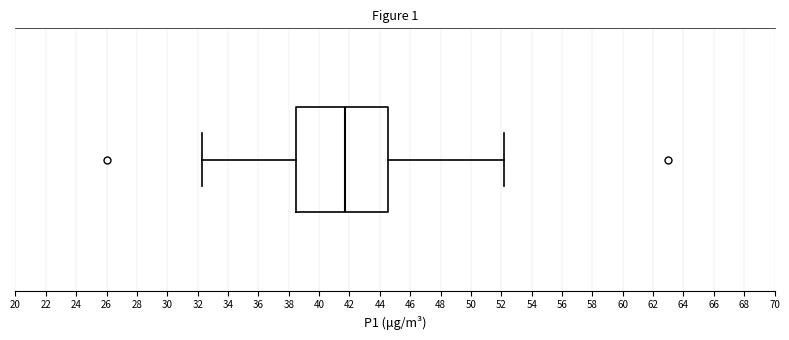

Read this box plot against the x-axis: the position of the median line, the range covered by the box, and the ends of both whiskers. The values are not printed on the chart, so give them approximately, as read against the axis.

median 41.8, box 38.4 to 44.6, whiskers 32.4 to 52.2